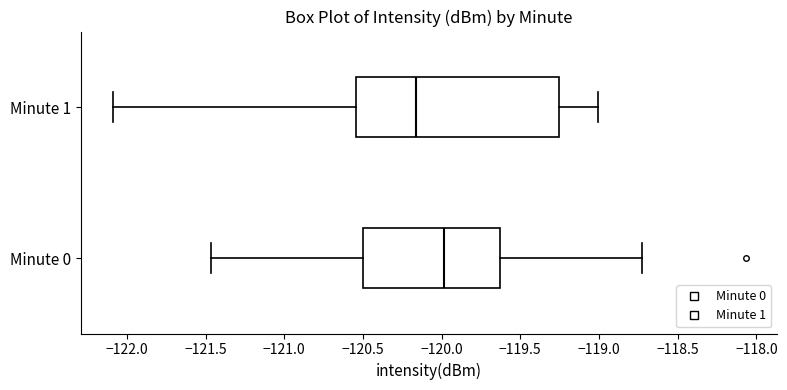

Comparing the boxes themselves (not the whiskers), which one is the widest?

Minute 1